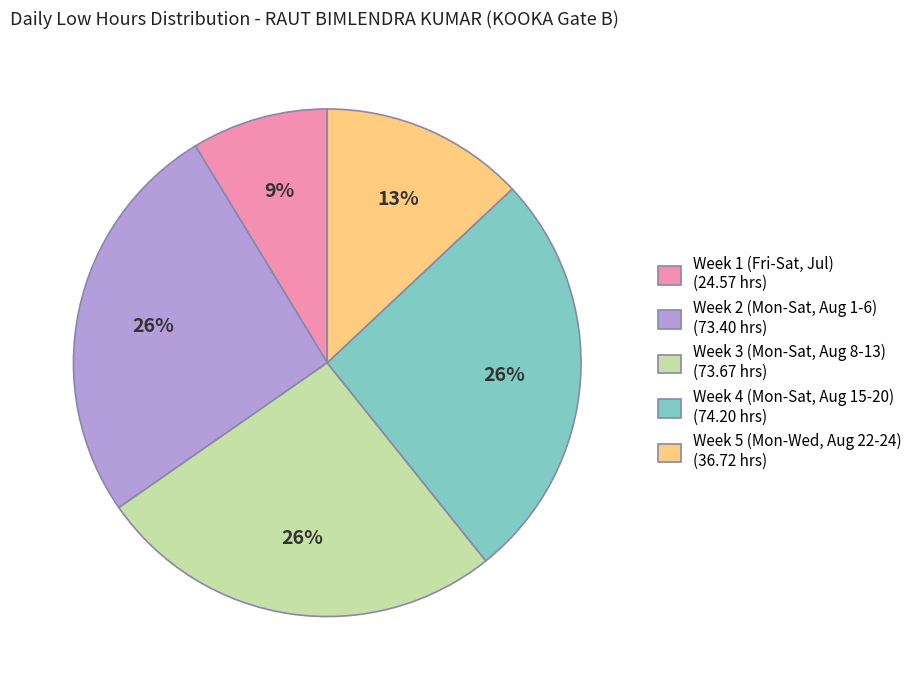

How many segments does this pie chart have?

5